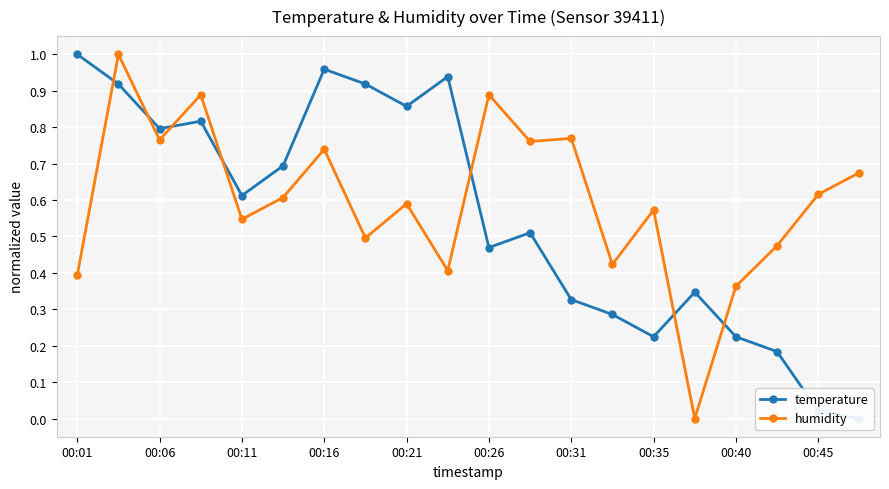

In temperature, how many points are lower than both neighbors (excluding endpoints)?

5